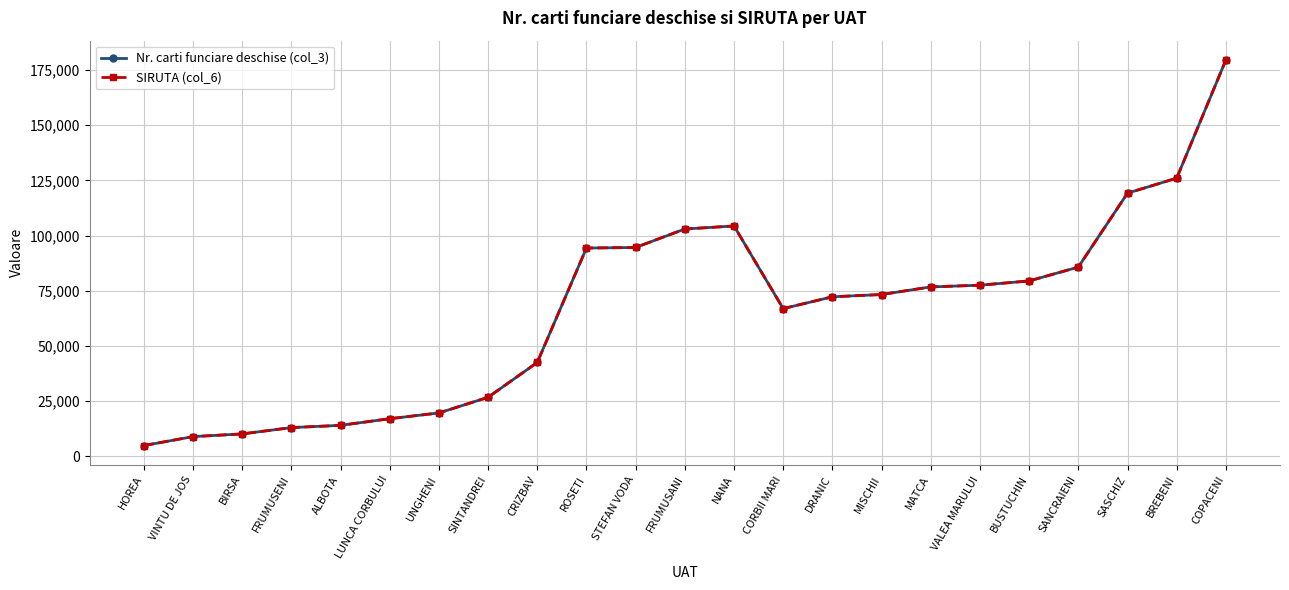

At VINTU DE JOS, list the series in order from largest to smallest.

Nr. carti funciare deschise (col_3), SIRUTA (col_6)